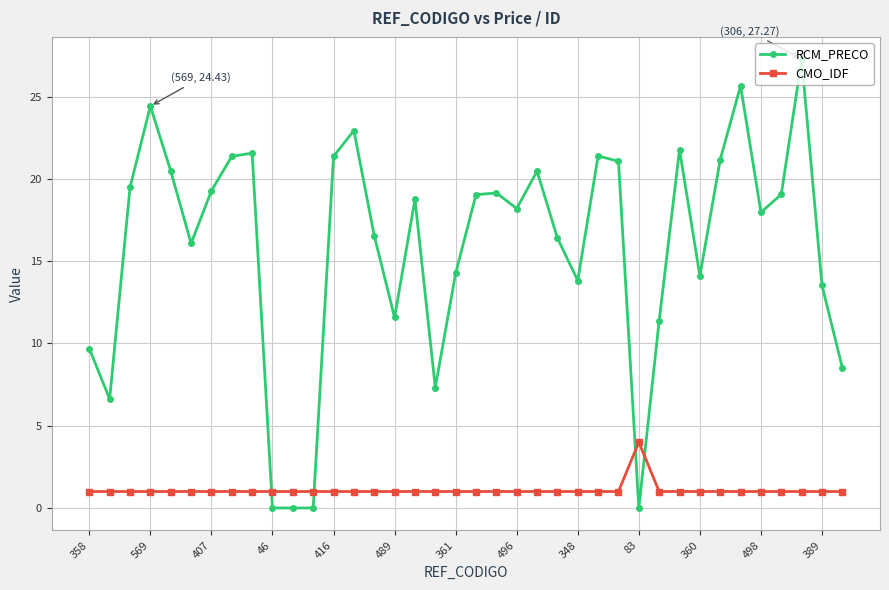

Which series has the largest range (max minus min)?

RCM_PRECO